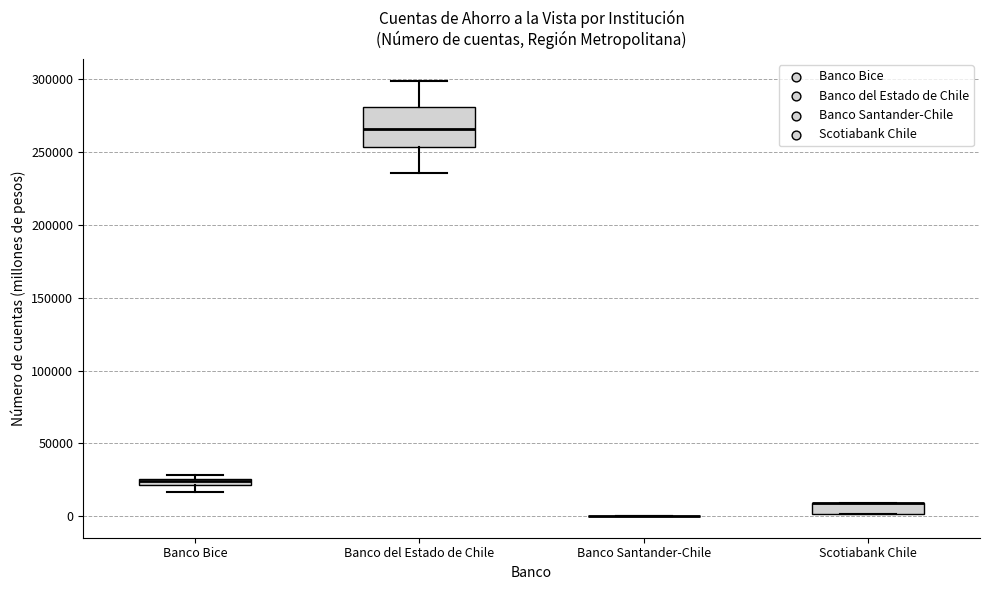

Where does the upper whisker of the box for Banco del Estado de Chile end on the y-axis? The values are not printed on the chart, so give them approximately, as read against the axis.

300000